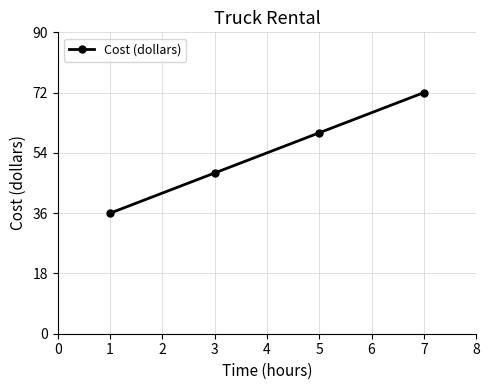

What is the value of the 1st point from the left?

36